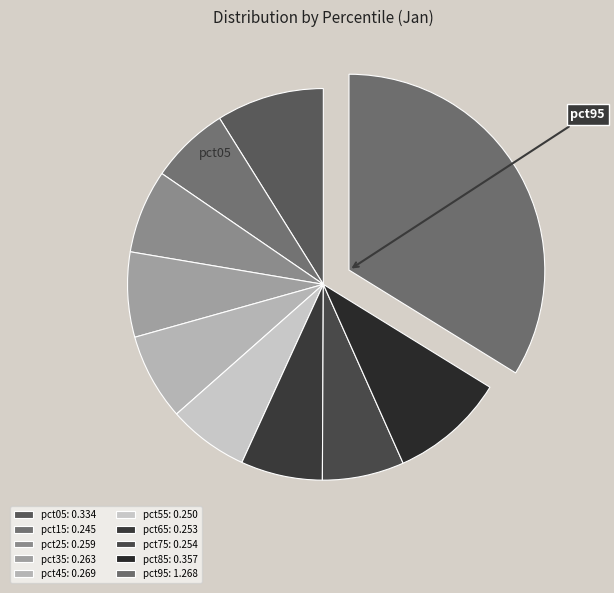

To the nearest percent, what is the difference between the largest and smallest slice percentages?

27%